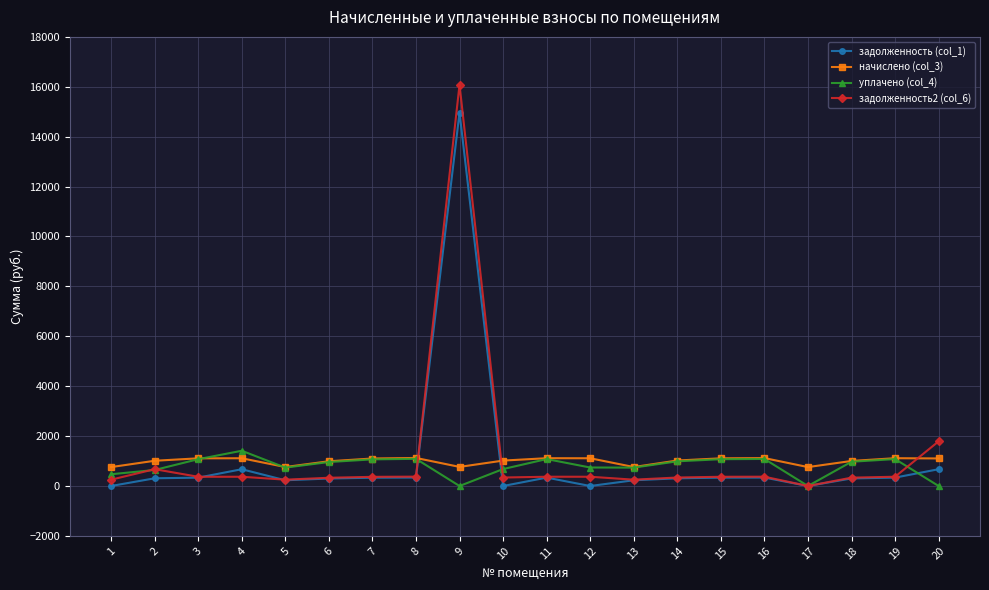

The value of уплачено (col_4) at 12 is 741.1. True or false?

True